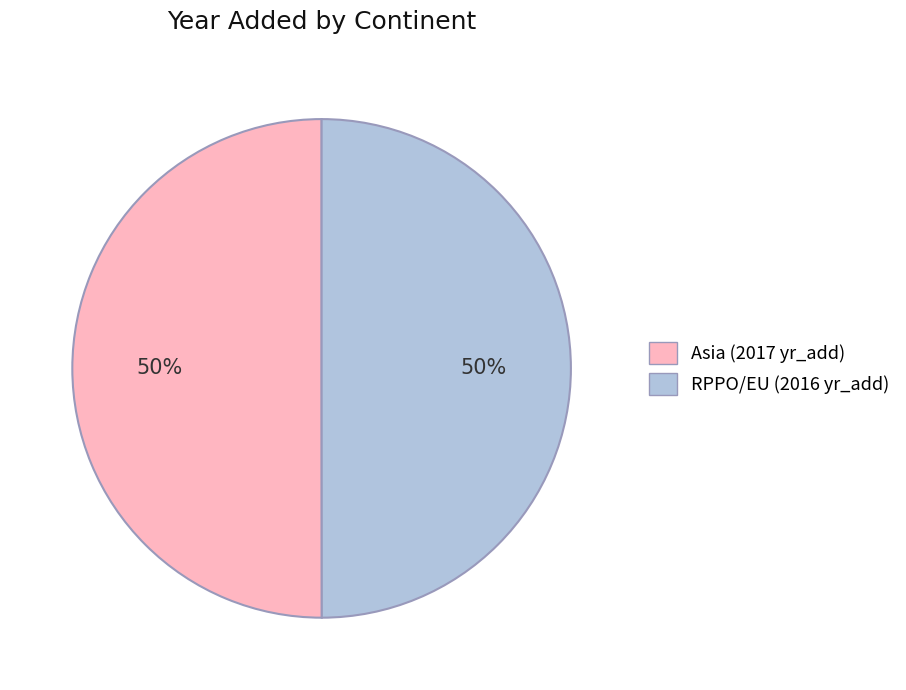

To the nearest percent, what portion does RPPO/EU represent?

50%